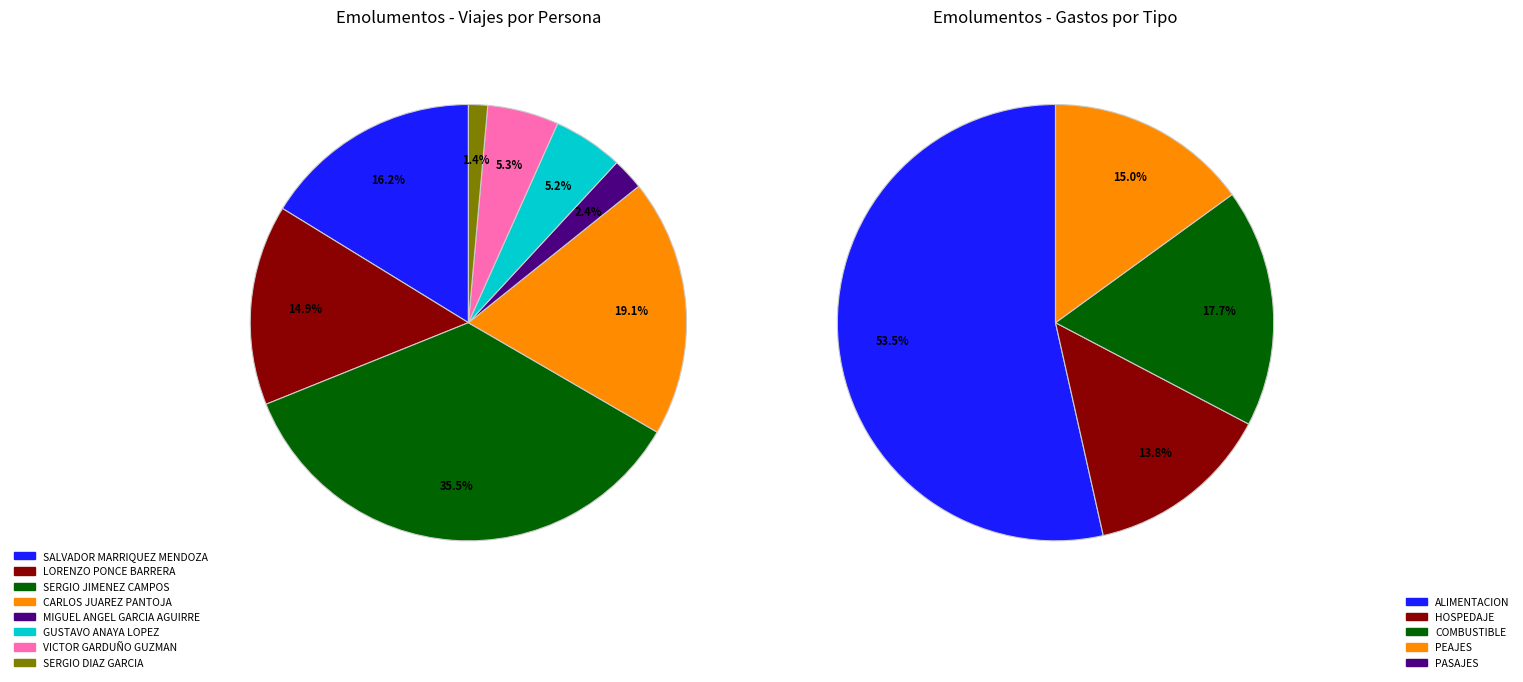

Which category has the smallest portion of the pie?

HOSPEDAJE